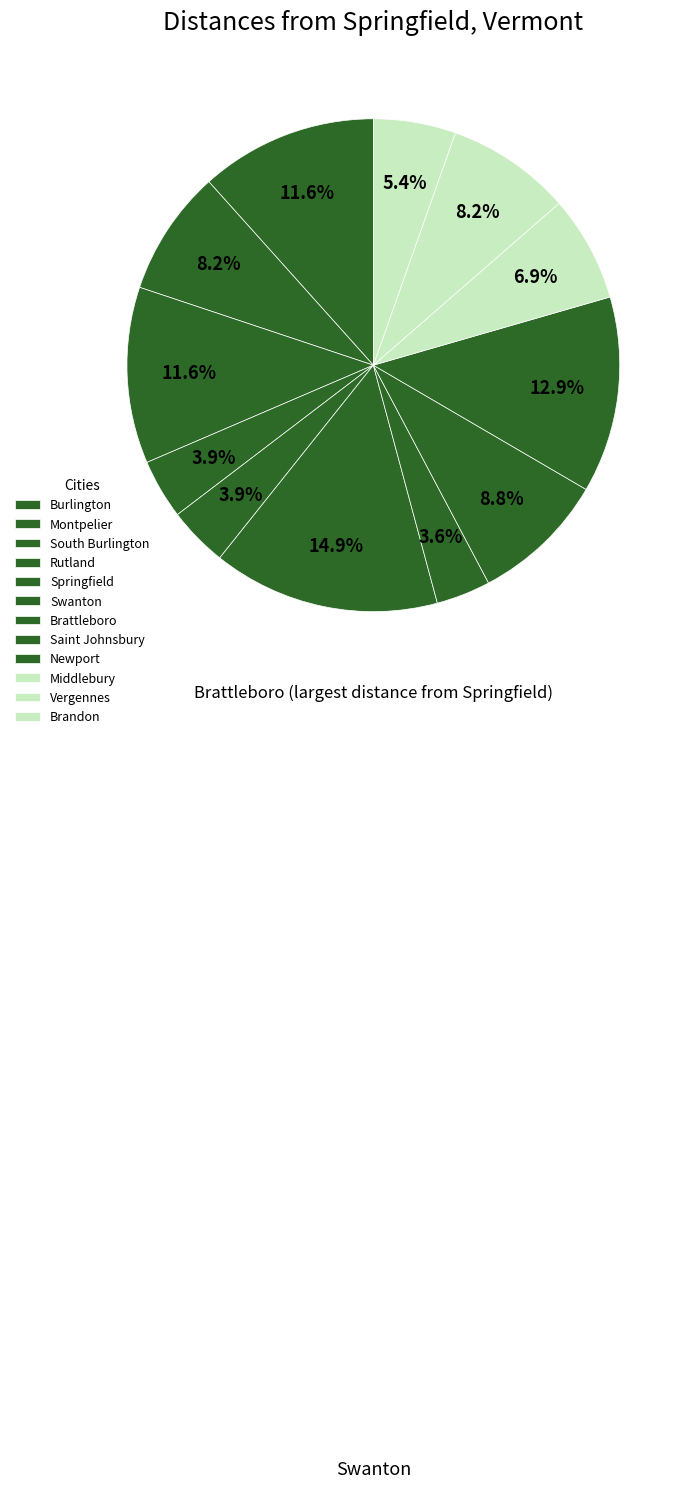

How many slices are in this pie chart?

12